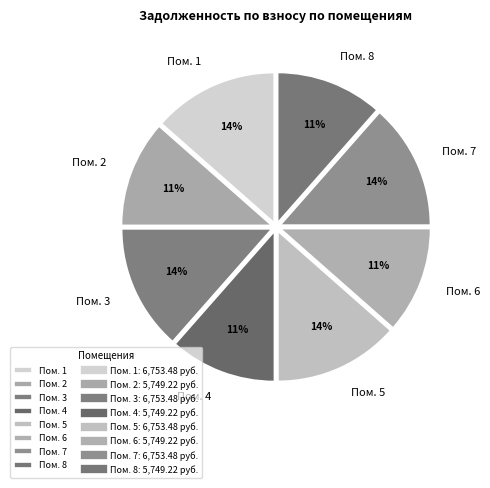

To the nearest percent, what portion does Пом. 2 represent?

11%